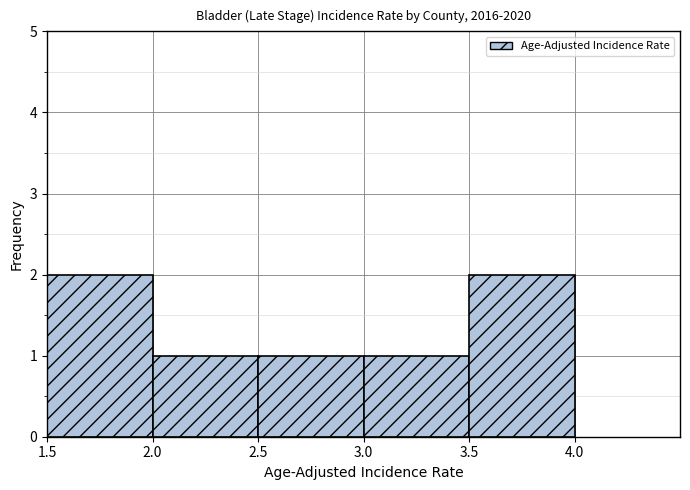

Reading left to right, list every bar in this chart as the range it spans on the x-axis followed by its height. The values are not printed on the chart, so give them approximately, as read against the axis.

1.5 to 2.0: 2
2.0 to 2.5: 1
2.5 to 3.0: 1
3.0 to 3.5: 1
3.5 to 4.0: 2